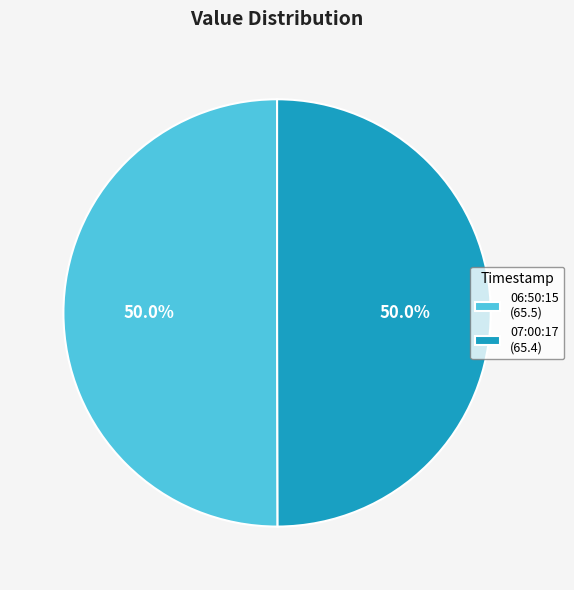

What percentage do 07:00:17 (65.4) and 06:50:15 (65.5) together represent?

100.0%